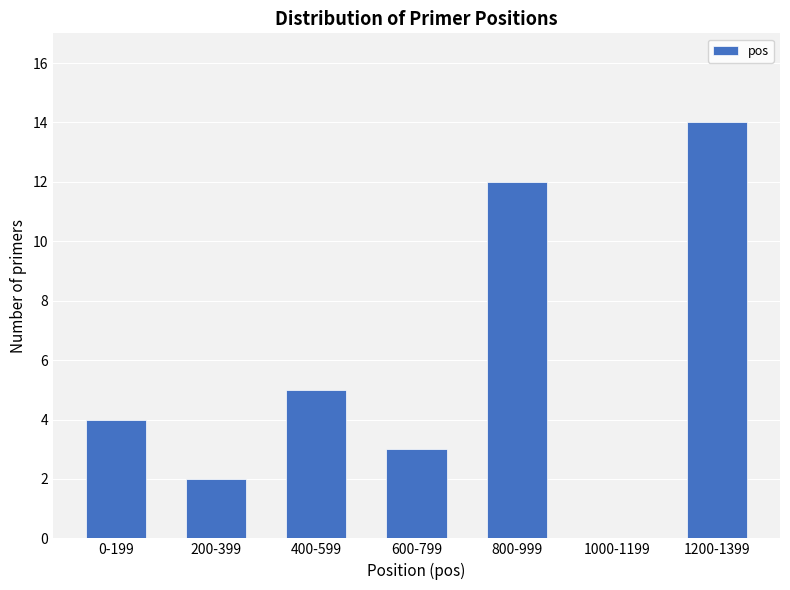

Reading left to right, list all the values displayed in this chart.

0-199=4	200-399=2	400-599=5	600-799=3	800-999=12	1000-1199=0	1200-1399=14